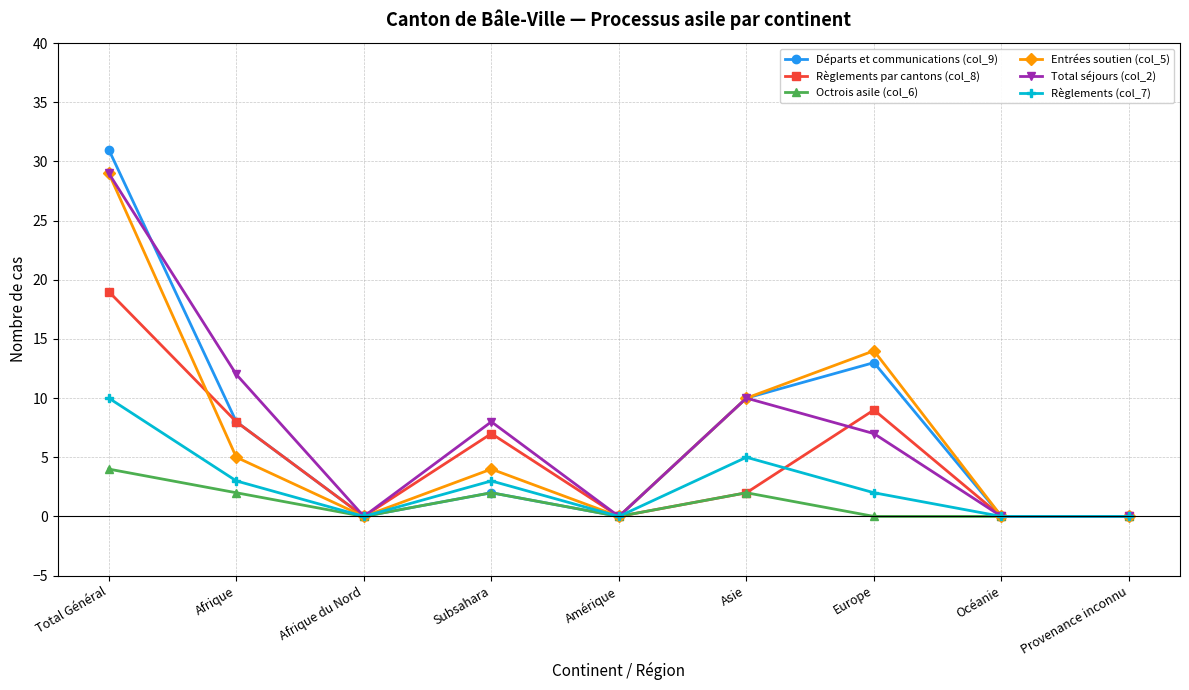

How many data points in Règlements (col_7) are less than 2?

4